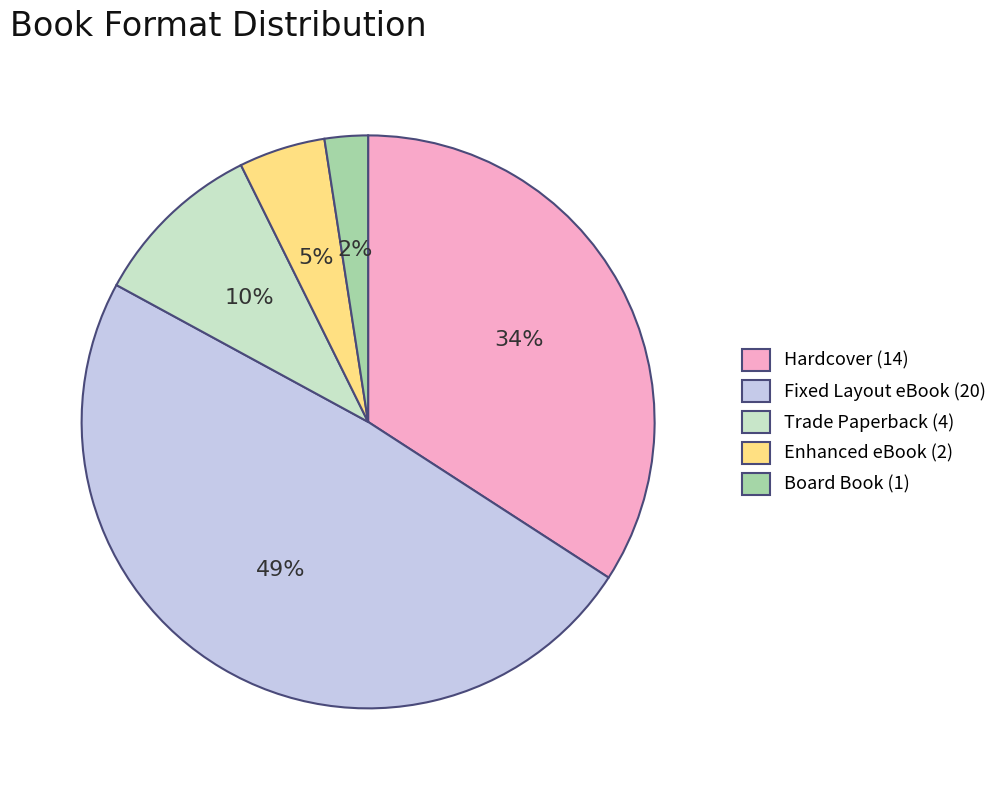

Between Hardcover (14) and Board Book (1), which is larger?

Hardcover (14)